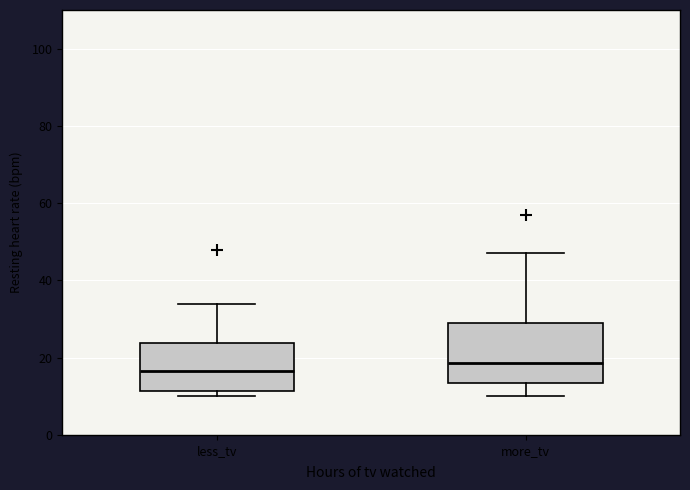

Where does the upper whisker of the box for less_tv end on the y-axis? The values are not printed on the chart, so give them approximately, as read against the axis.

34